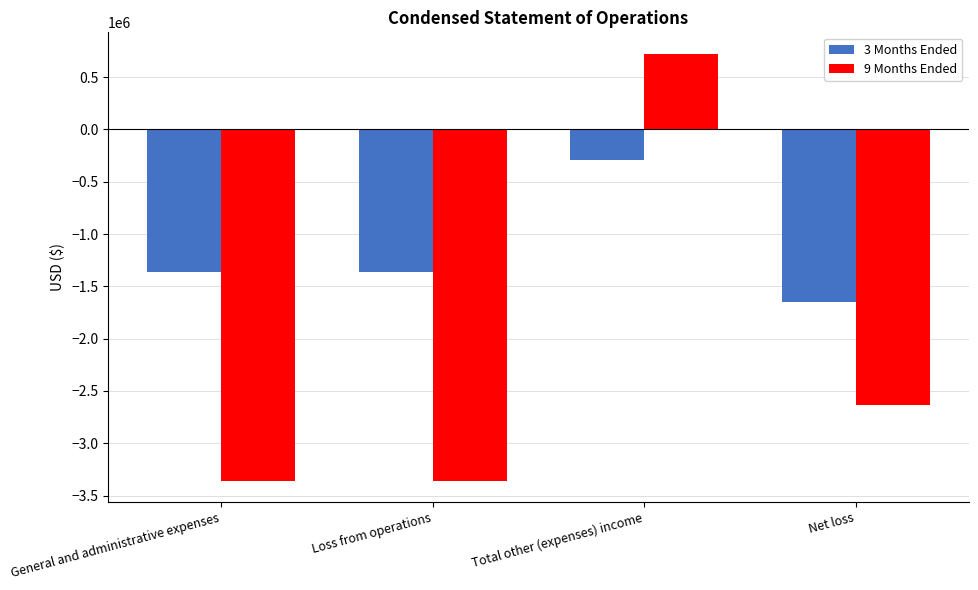

What are all the series names shown in the legend?

3 Months Ended, 9 Months Ended